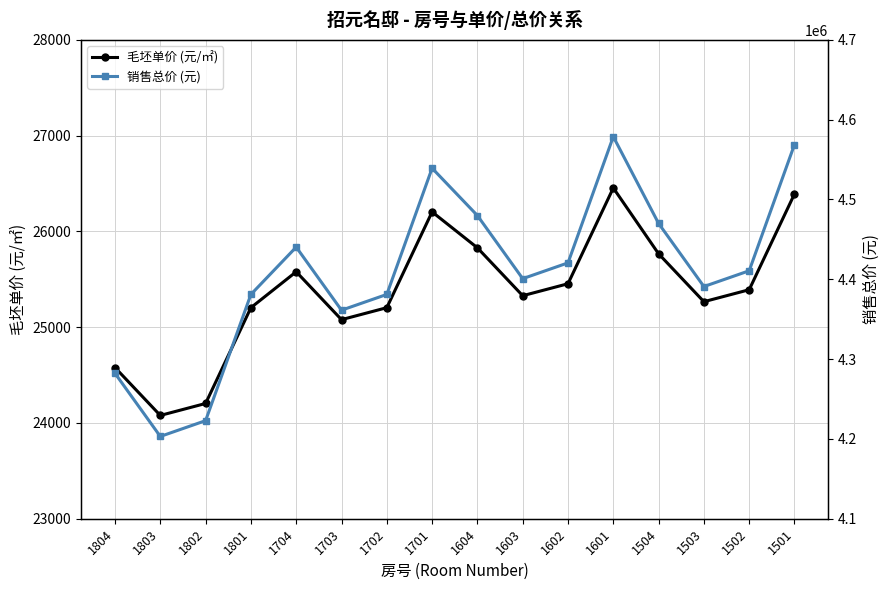

How many interior local peaks does the 销售总价 (元) series have?

3